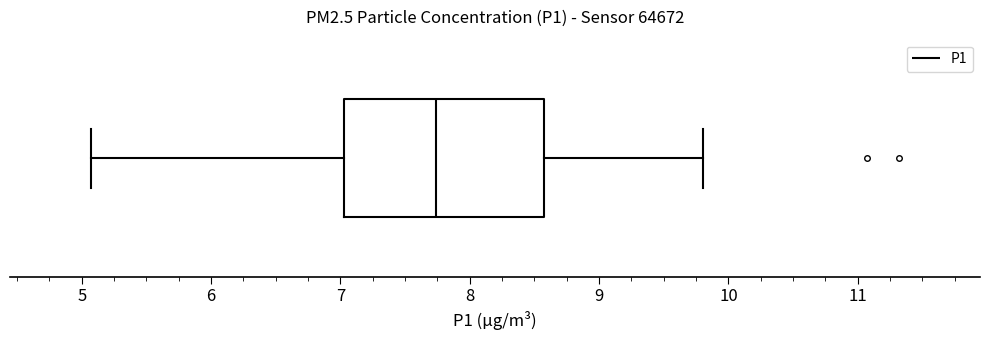

Transcribe this box plot: give where the median line is, the range the box spans, and where the two whiskers end, as read against the x-axis. The values are not printed on the chart, so give them approximately, as read against the axis.

median 7.7, box 7.0 to 8.6, whiskers 5.1 to 9.8